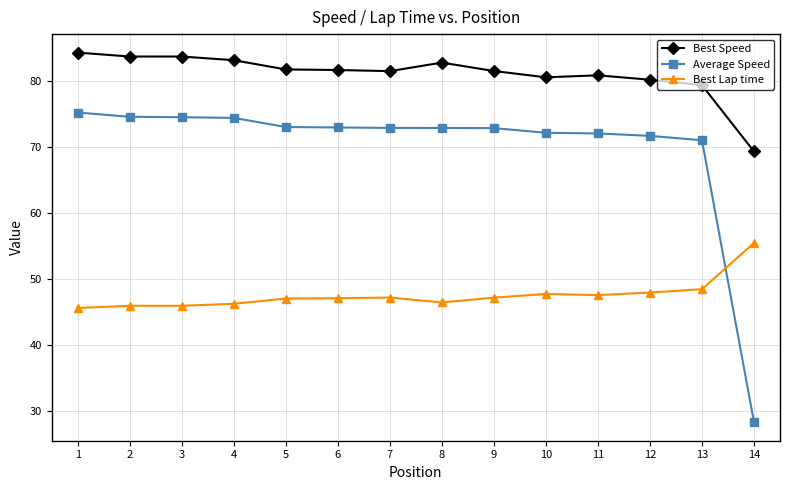

Where do Average Speed and Best Lap time first cross each other?

13 and 14